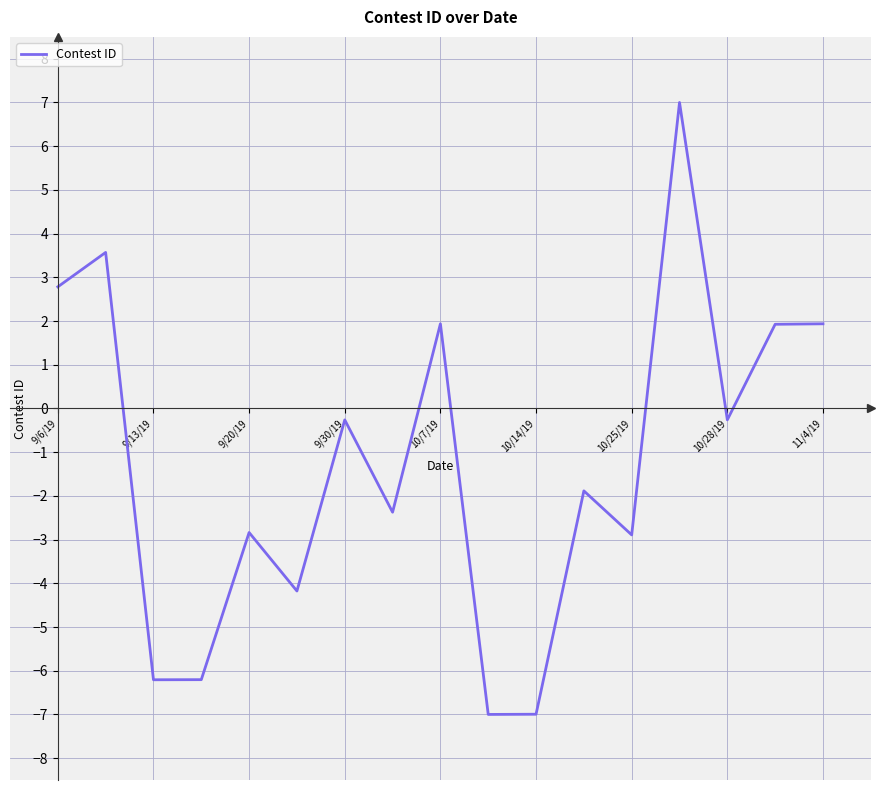

How many negative values are there?

11